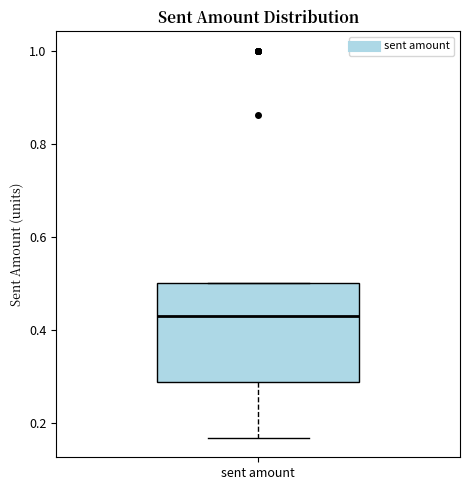

Transcribe this box plot: give where the median line is, the range the box spans, and where the two whiskers end, as read against the y-axis. The values are not printed on the chart, so give them approximately, as read against the axis.

median 0.44, box 0.28 to 0.50, whiskers 0.16 to 0.50